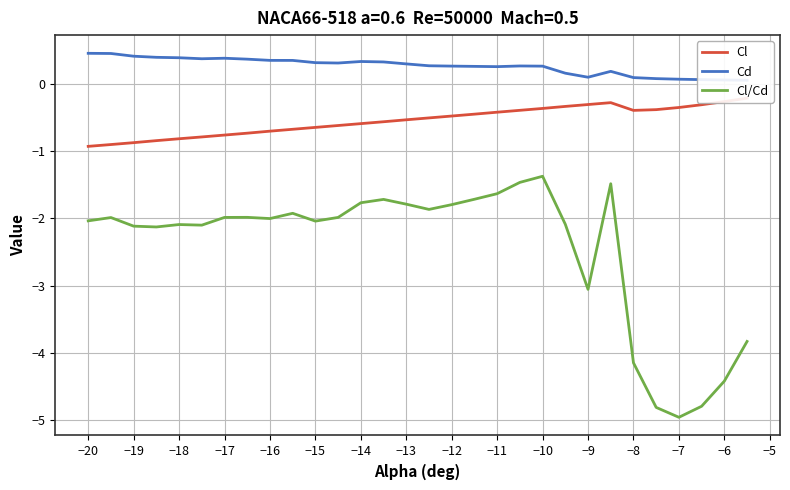

How many lines are shown in the chart?

3